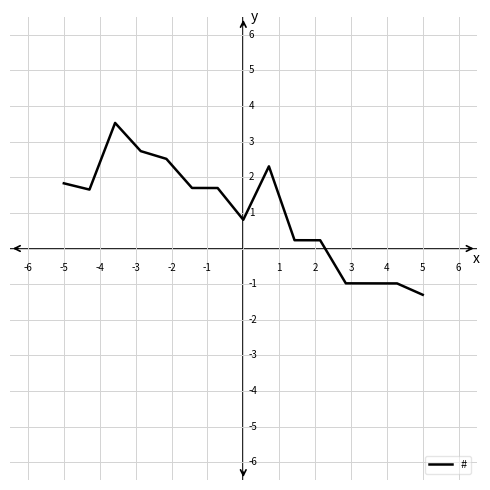

What is the average value?

1.0